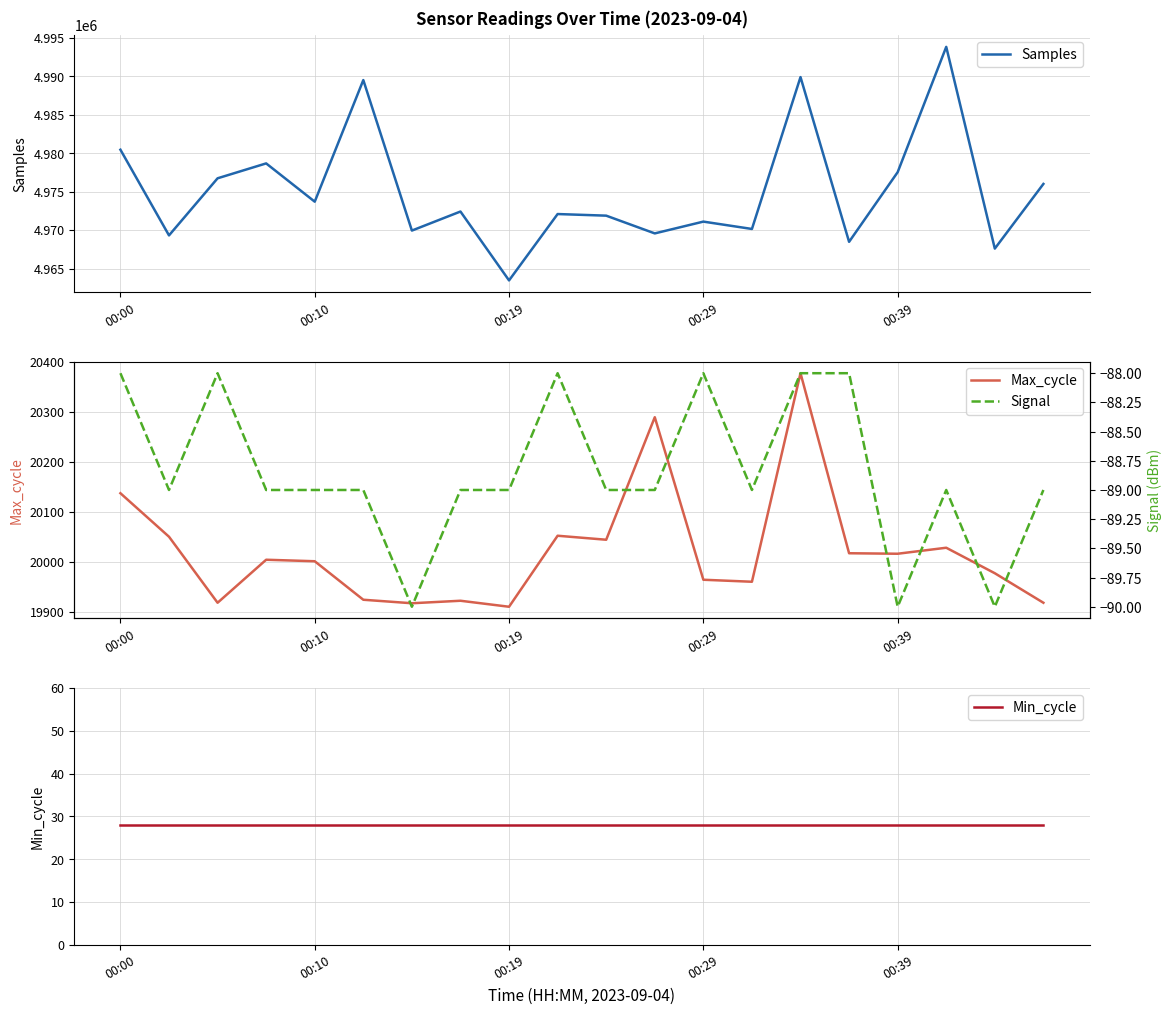

At which label is Max_cycle closest to 20143?

00:00